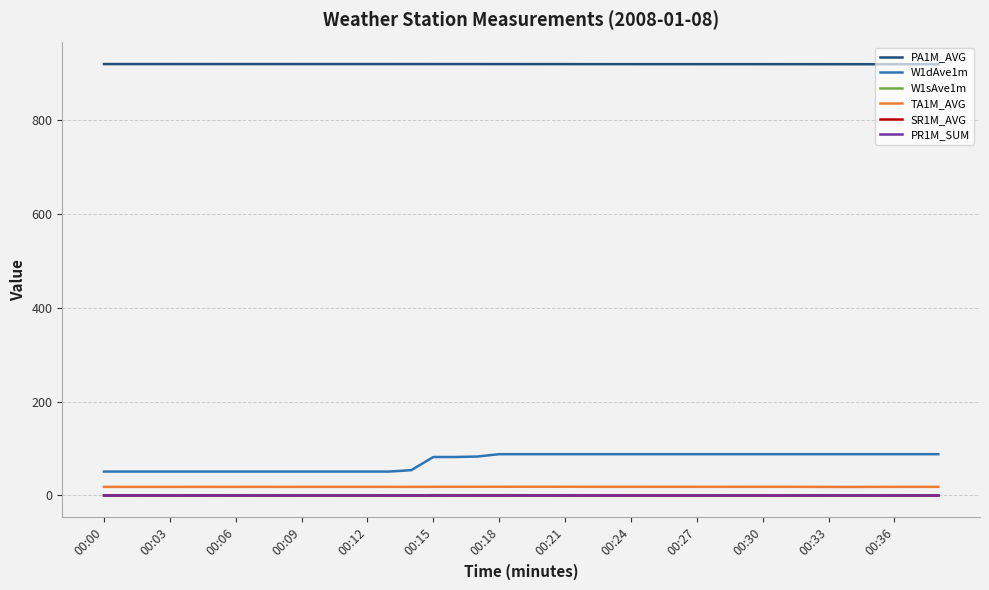

True or false: PA1M_AVG and W1dAve1m cross at least once.

False